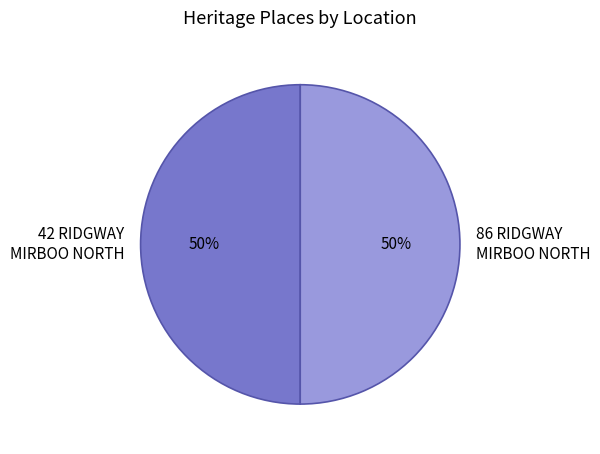

Approximately how many times larger is the value at 42 RIDGWAY MIRBOO NORTH compared to 86 RIDGWAY MIRBOO NORTH?

1.0